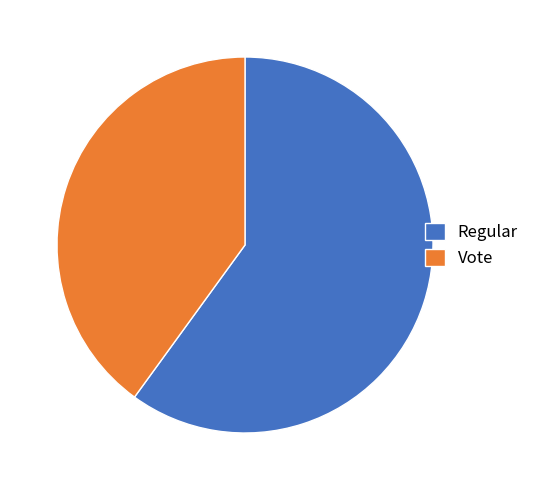

How many segments does this pie chart have?

2